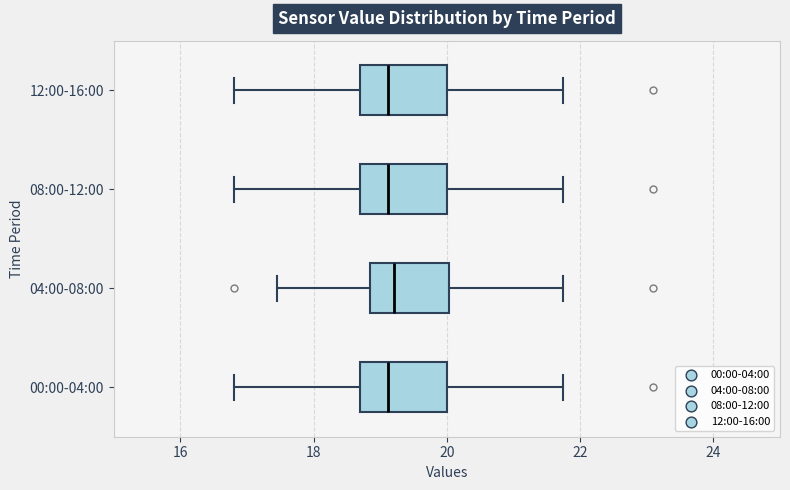

Reading bottom to top, read every box against the x-axis: the position of its median line, the range the box covers, and the ends of its whiskers. The values are not printed on the chart, so give them approximately, as read against the axis.

00:00-04:00: median 19.2, box 18.6 to 20.0, whiskers 16.8 to 21.8
04:00-08:00: median 19.2, box 18.8 to 20.0, whiskers 17.4 to 21.8
08:00-12:00: median 19.2, box 18.6 to 20.0, whiskers 16.8 to 21.8
12:00-16:00: median 19.2, box 18.6 to 20.0, whiskers 16.8 to 21.8